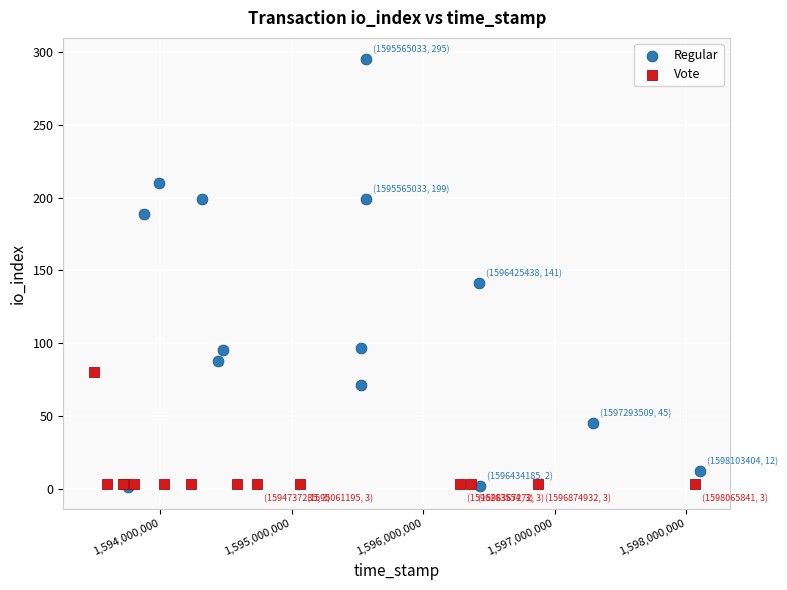

Which series reaches the maximum Y coordinate?

Regular